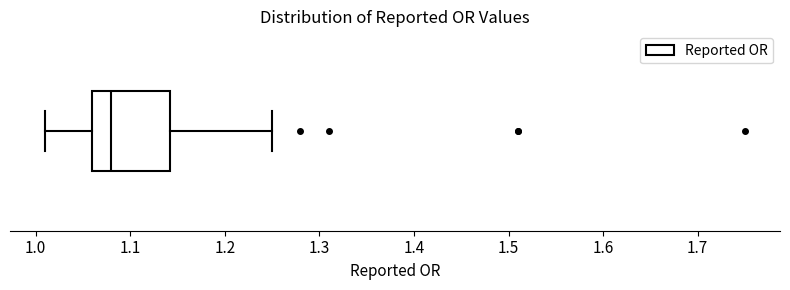

Transcribe this box plot: give where the median line is, the range the box spans, and where the two whiskers end, as read against the x-axis. The values are not printed on the chart, so give them approximately, as read against the axis.

median 1.08, box 1.06 to 1.14, whiskers 1.01 to 1.25